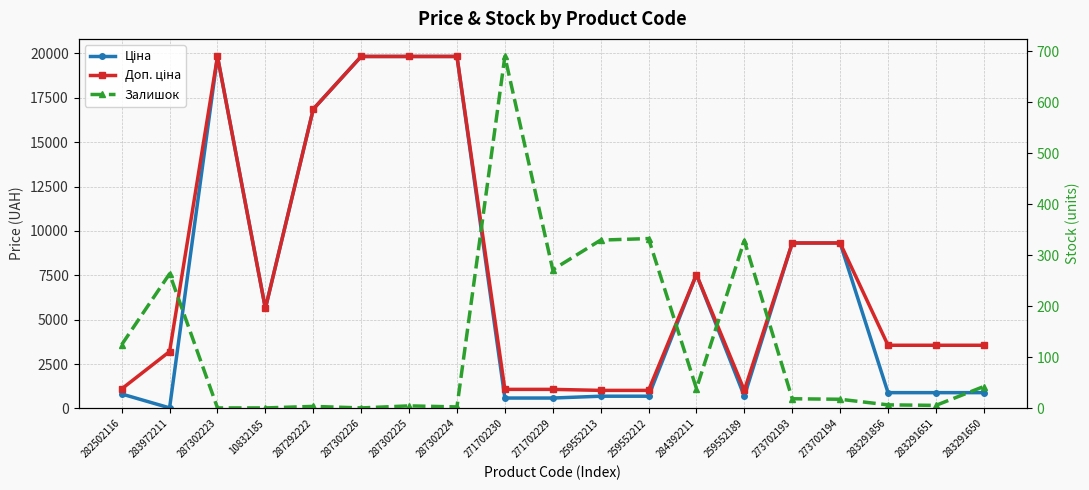

What is the smallest value displayed?

1.0